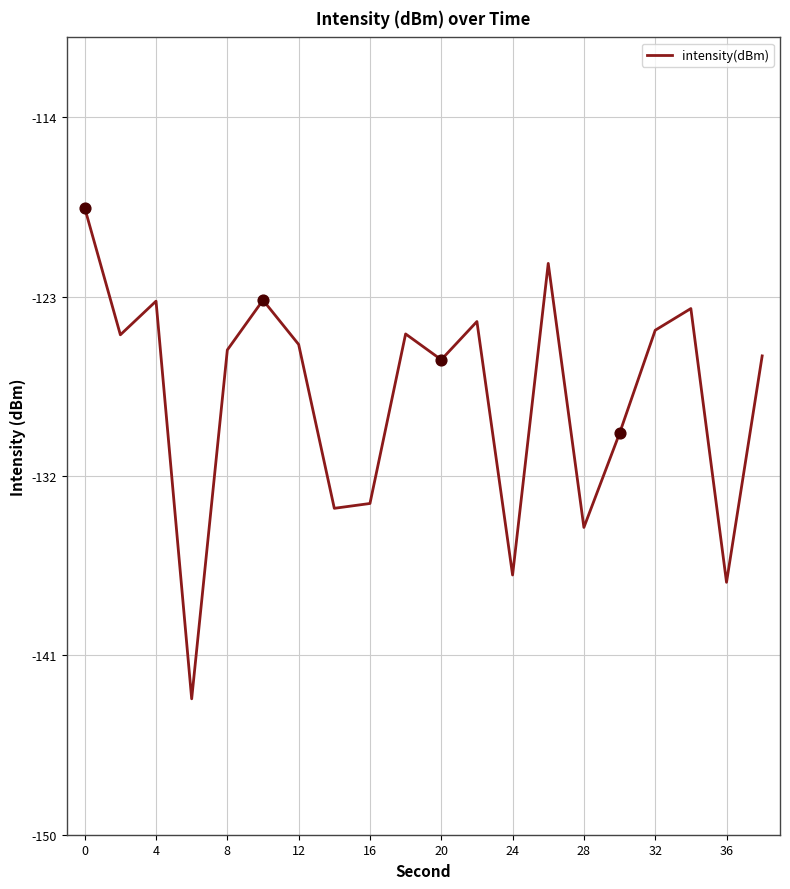

What is the greatest value displayed?

-118.6